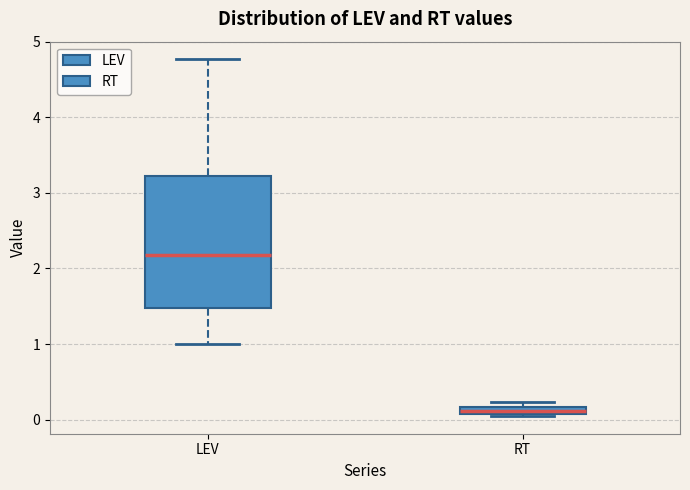

Where is the lower edge of the box for RT on the y-axis? The values are not printed on the chart, so give them approximately, as read against the axis.

0.1